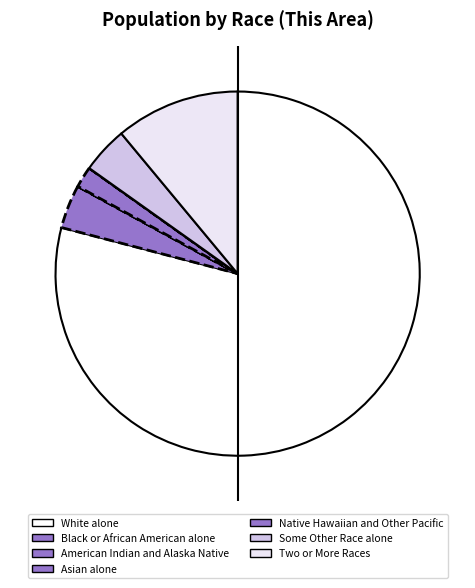

To the nearest percent, what is the combined percentage of White alone and Black or African American alone?

83%